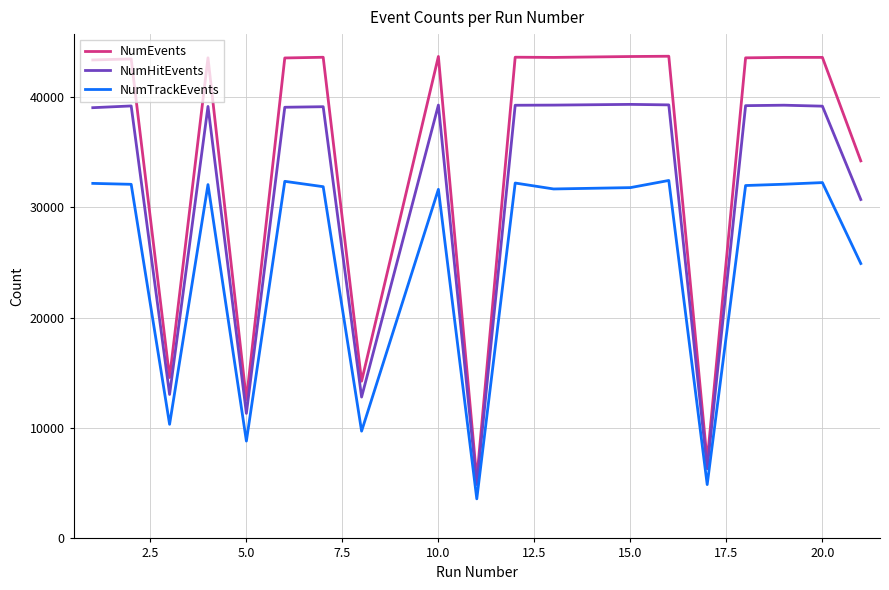

Which series has the largest total across all categories?

NumEvents